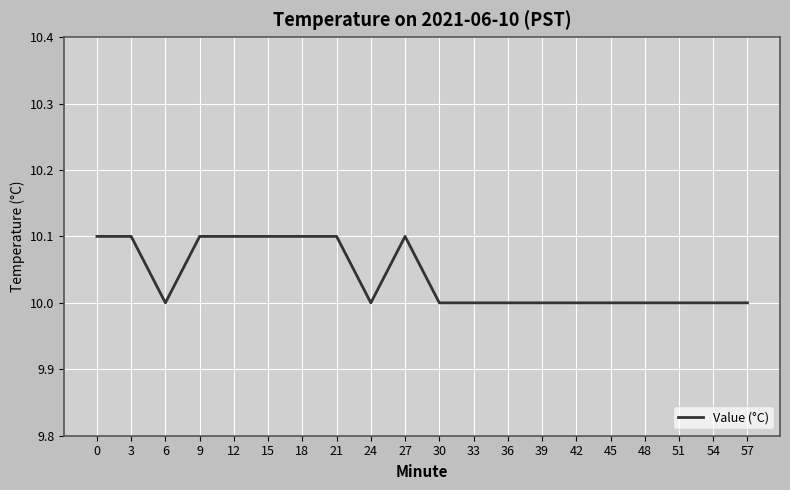

Reading left to right, transcribe all the data shown in this chart.

0=10.1	3=10.1	6=10.0	9=10.1	12=10.1	15=10.1	18=10.1	21=10.1	24=10.0	27=10.1	30=10.0	33=10.0	36=10.0	39=10.0	42=10.0	45=10.0	48=10.0	51=10.0	54=10.0	57=10.0